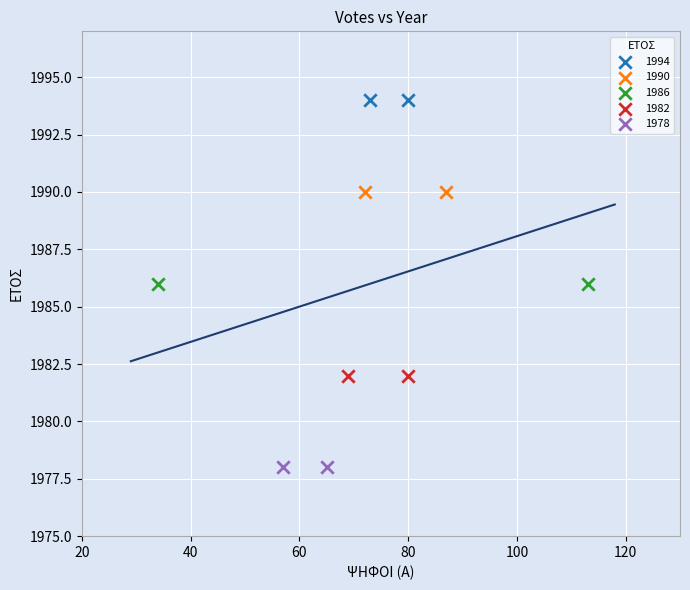

What are all the series names shown in the legend?

1994, 1990, 1986, 1982, 1978